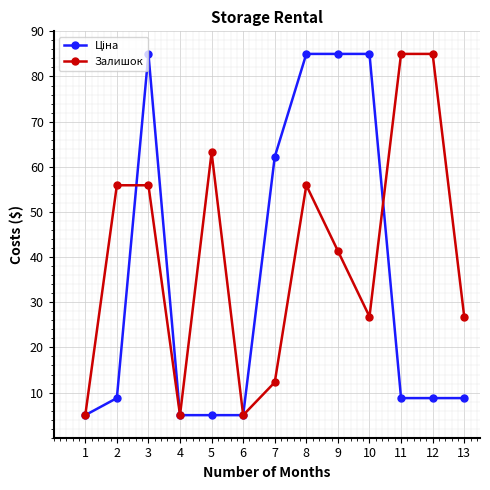

Which series has the largest total across all categories?

Залишок